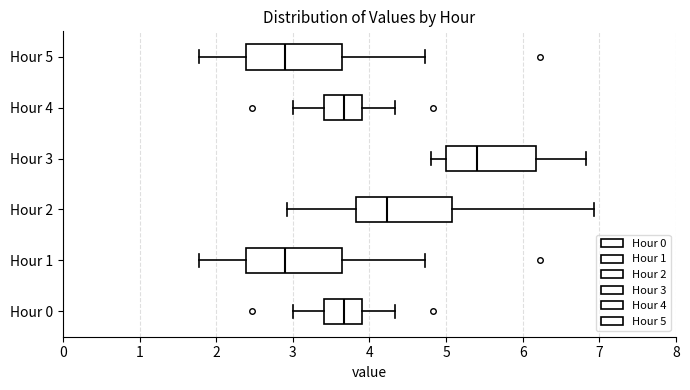

Reading bottom to top, transcribe this box plot: for each box, give where its median line is, the range the box spans, and where its two whiskers end, as read against the x-axis. The values are not printed on the chart, so give them approximately, as read against the axis.

Hour 0: median 3.7, box 3.4 to 3.9, whiskers 3.0 to 4.3
Hour 1: median 2.9, box 2.4 to 3.6, whiskers 1.8 to 4.7
Hour 2: median 4.2, box 3.8 to 5.1, whiskers 2.9 to 6.9
Hour 3: median 5.4, box 5.0 to 6.2, whiskers 4.8 to 6.8
Hour 4: median 3.7, box 3.4 to 3.9, whiskers 3.0 to 4.3
Hour 5: median 2.9, box 2.4 to 3.6, whiskers 1.8 to 4.7